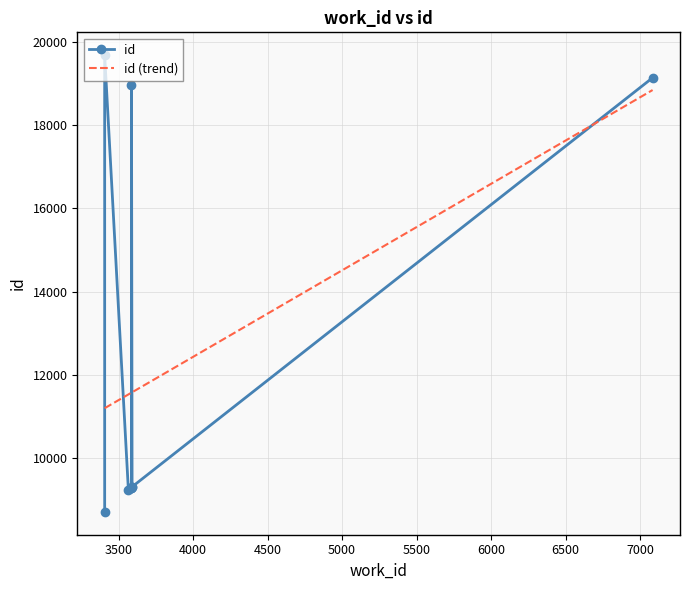

What value does the data have at 3592, to the nearest 100?

9300